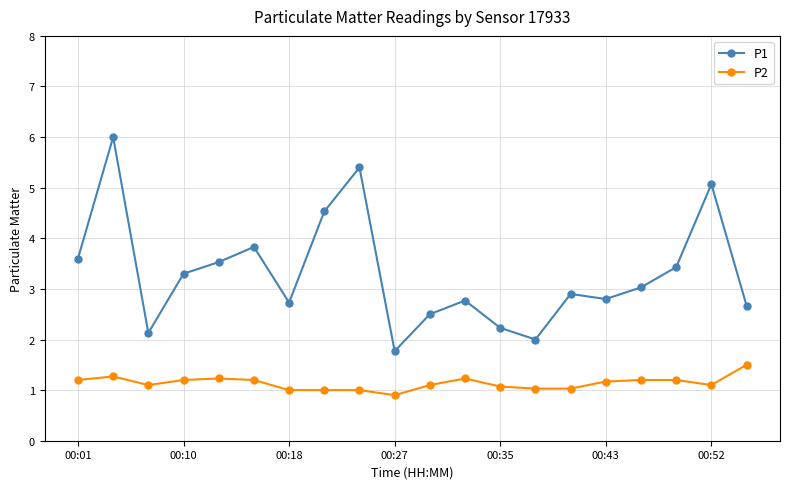

What is the value of the P1 point at the 11th from the left?

2.5